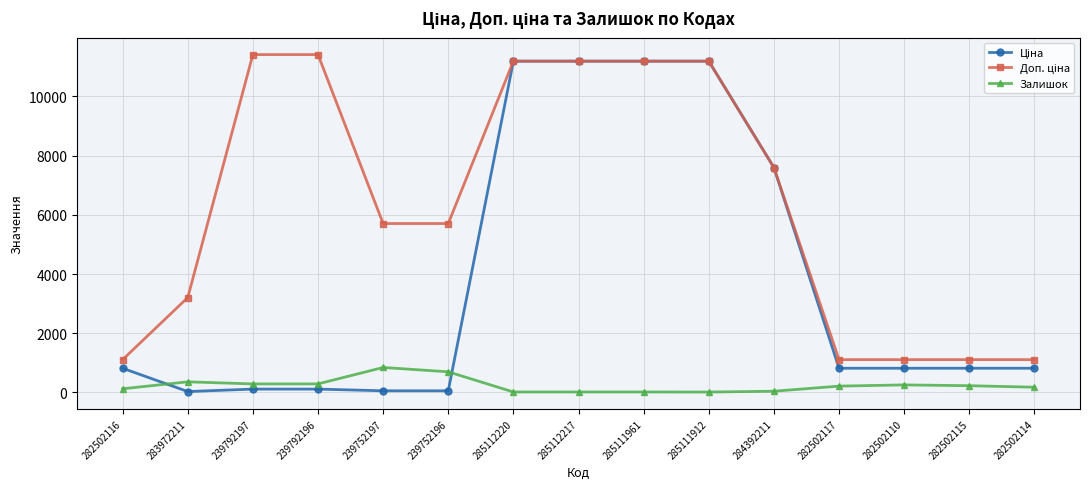

At how many categories does at least one series exceed 81?

15